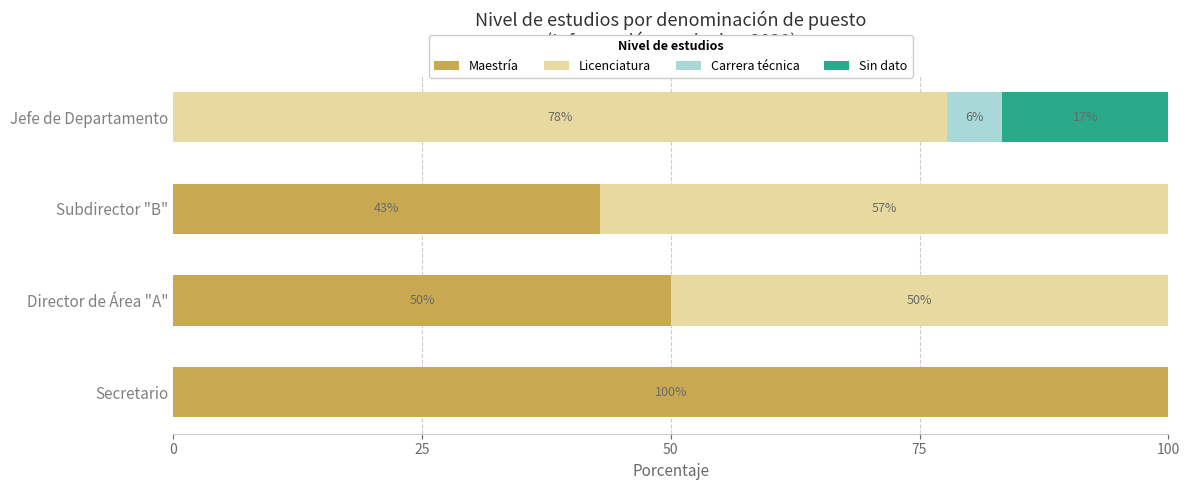

What is the total value across all series at Subdirector "B"?

100.0